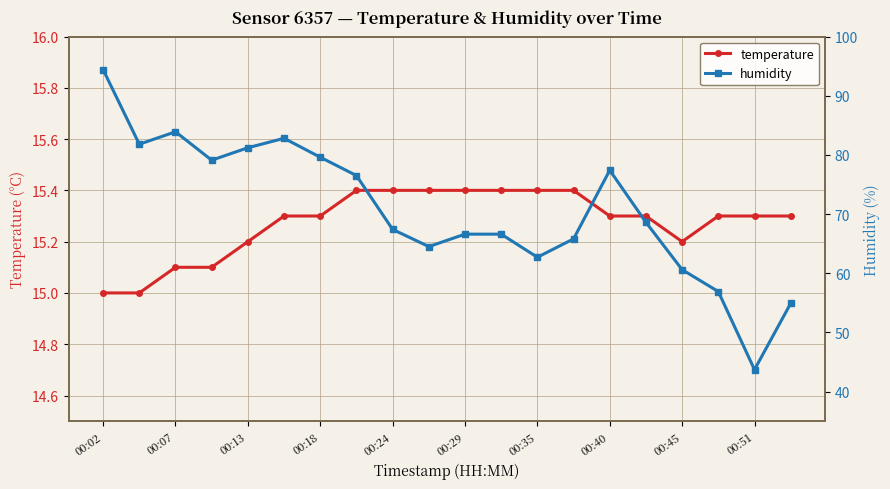

How many data points in humidity are above 68?

10